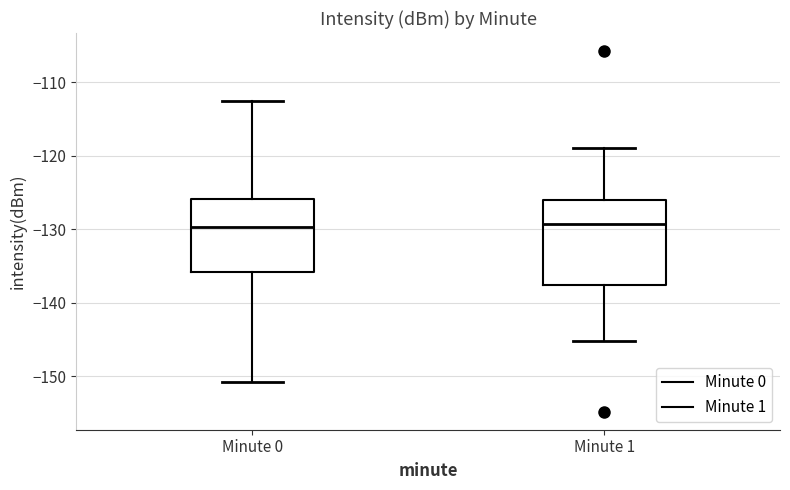

Where does the median line of the box for Minute 0 sit on the y-axis? The values are not printed on the chart, so give them approximately, as read against the axis.

-130